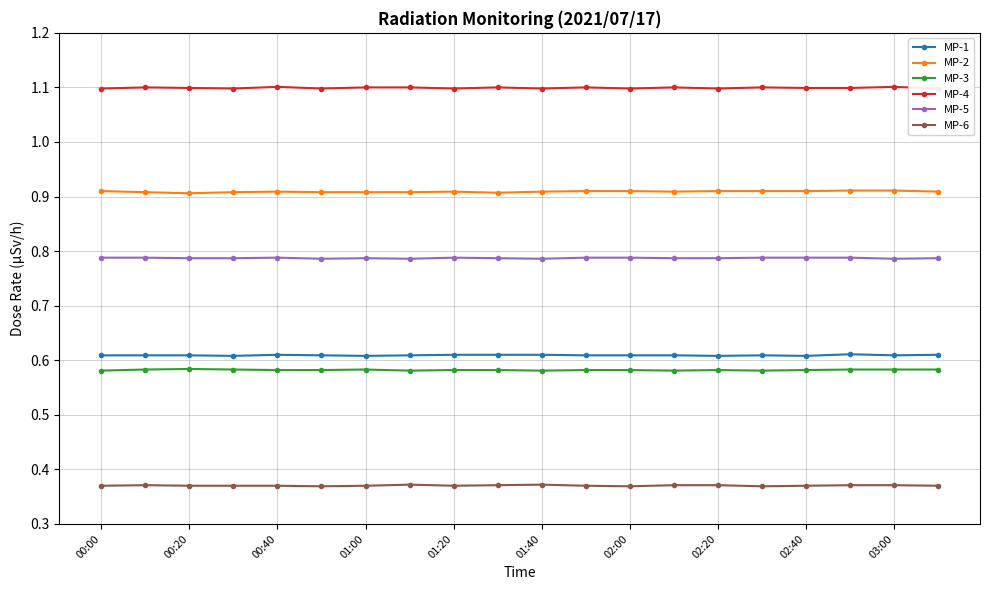

What is the difference between the highest and lowest values at 19?

0.7